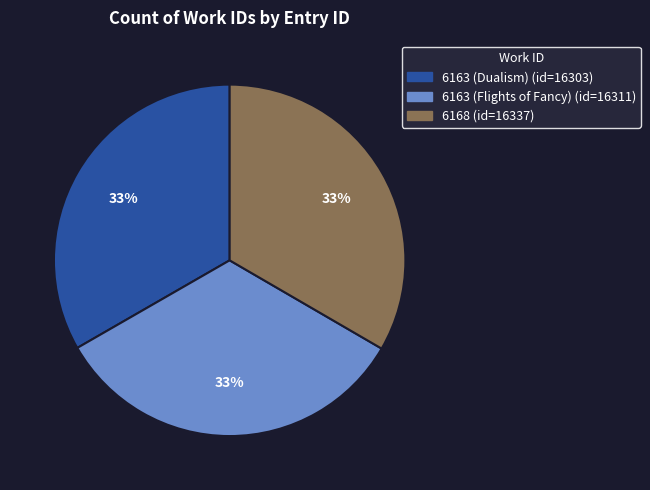

Approximately how many times larger is the value at 6163 (Flights of Fancy) compared to 6168?

1.0